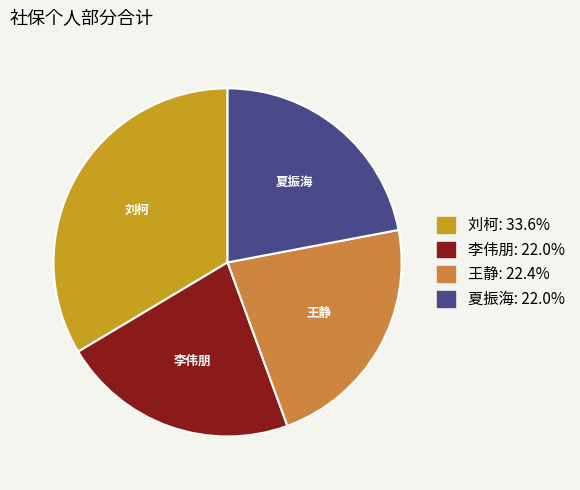

The 夏振海 slice represents 22% of the pie. True or false?

True